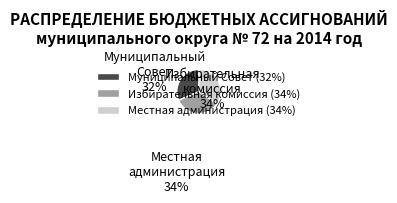

What is the largest slice in the pie chart?

Местная администрация